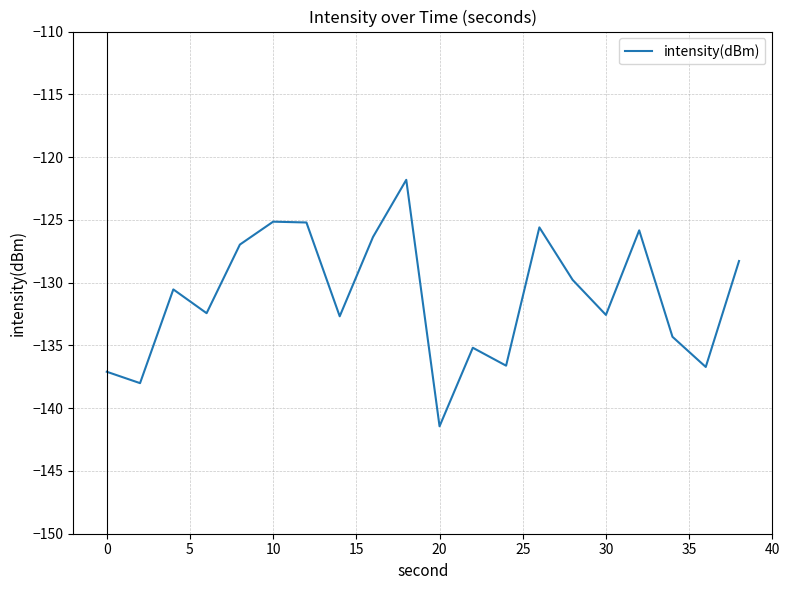

What is the maximum value shown in the chart?

-121.8